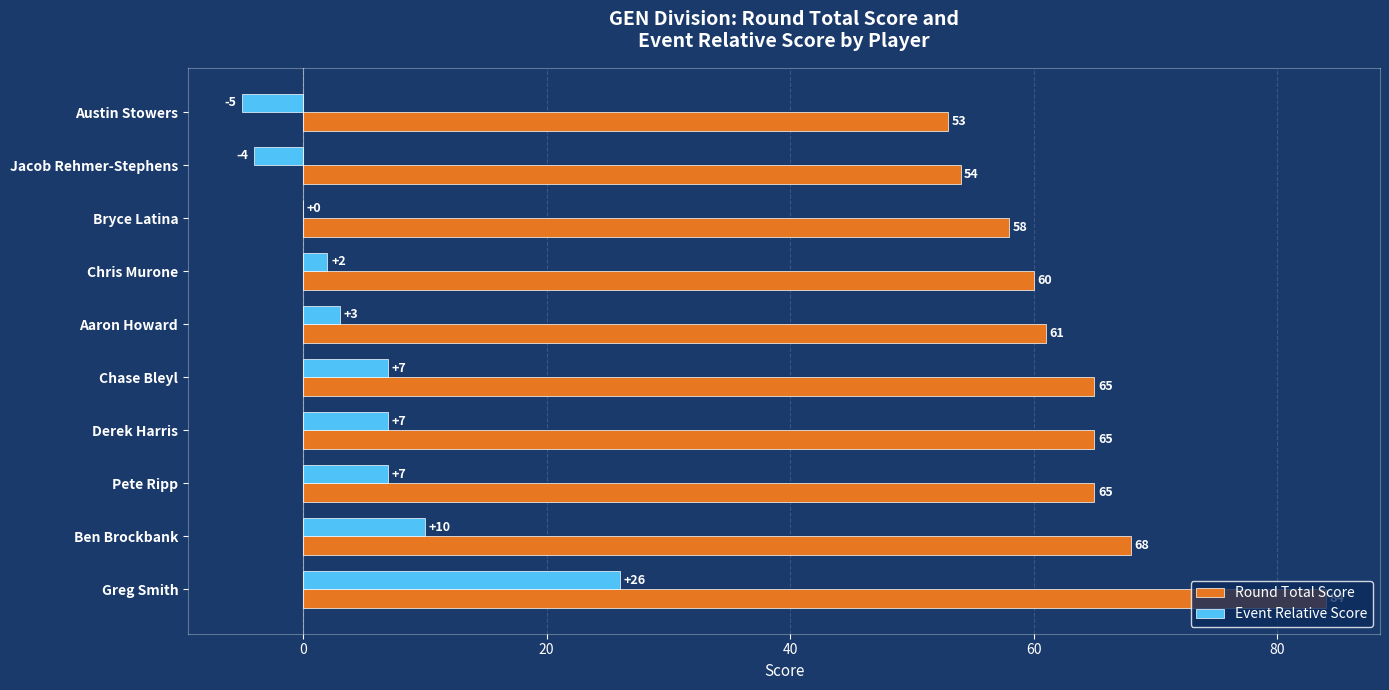

What is the sum of all Event Relative Score values?

53